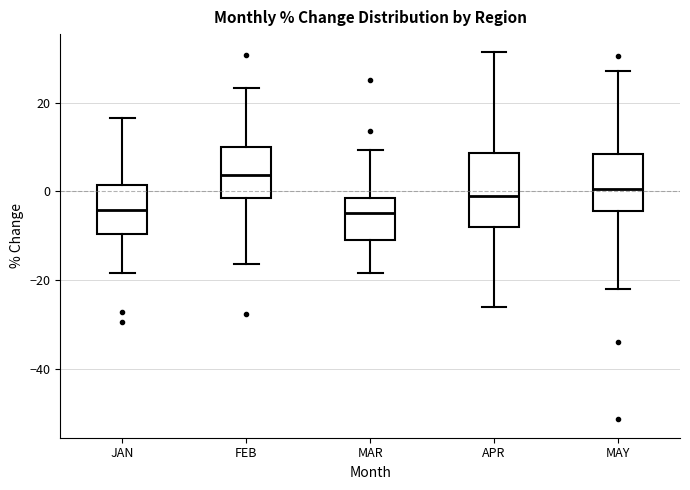

Reading left to right, read every box against the y-axis: the position of its median line, the range the box covers, and the ends of its whiskers. The values are not printed on the chart, so give them approximately, as read against the axis.

JAN: median -4, box -10 to 2, whiskers -18 to 16
FEB: median 4, box -2 to 10, whiskers -16 to 24
MAR: median -4, box -10 to -2, whiskers -18 to 10
APR: median -2, box -8 to 8, whiskers -26 to 32
MAY: median 0, box -4 to 8, whiskers -22 to 28